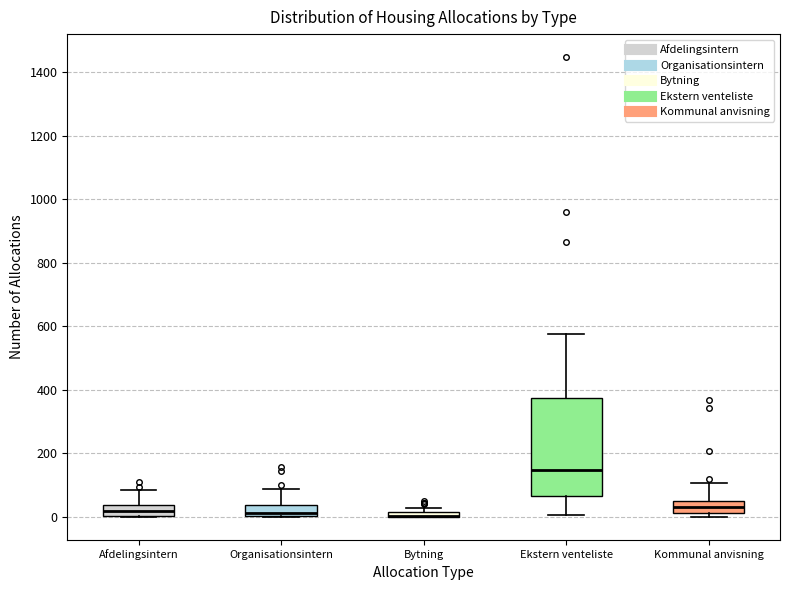

Which box is the tallest, from its lower edge to its upper edge?

Ekstern venteliste